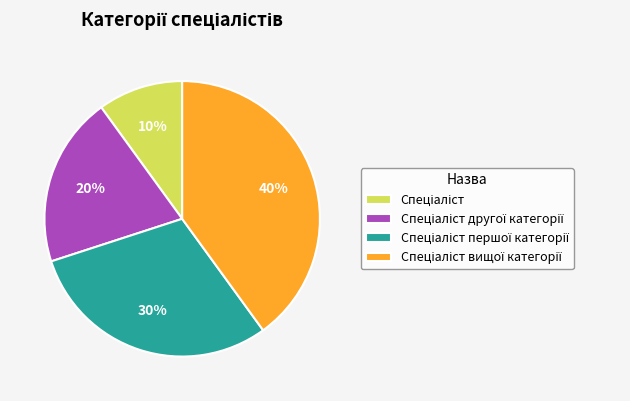

To the nearest percent, what is the average slice percentage?

25%